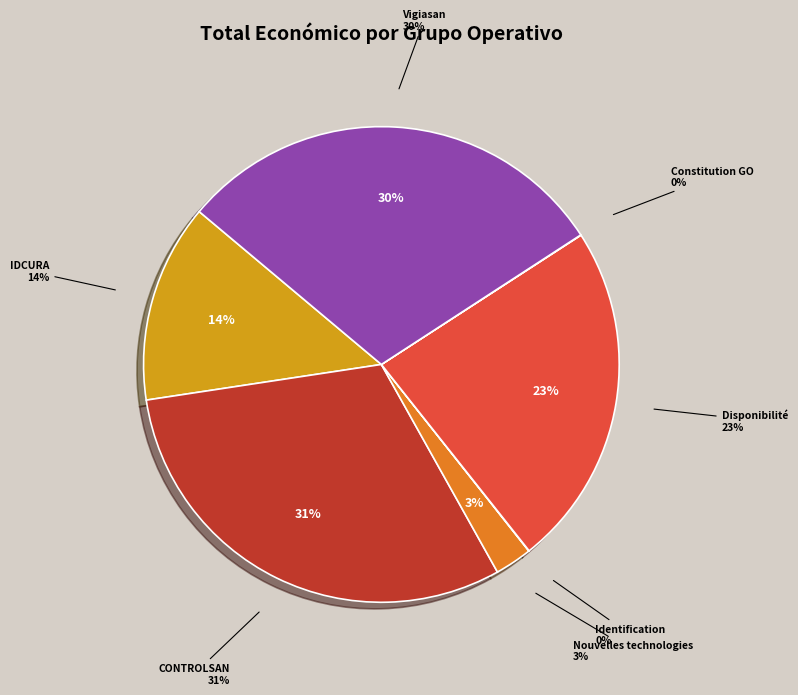

To the nearest percent, what is the difference between the largest and smallest slice percentages?

31%